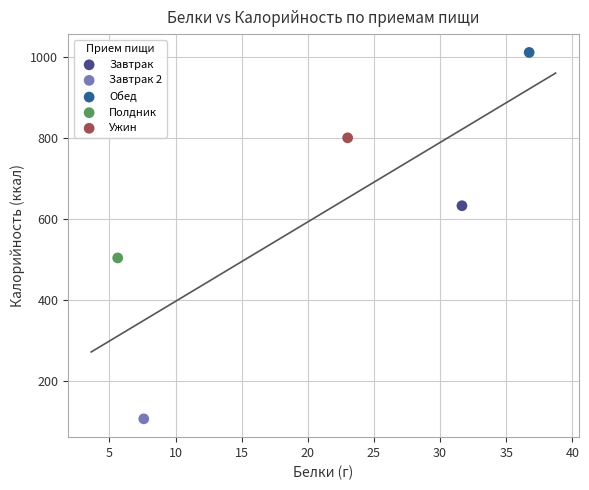

Which series contains the highest Y value?

Обед